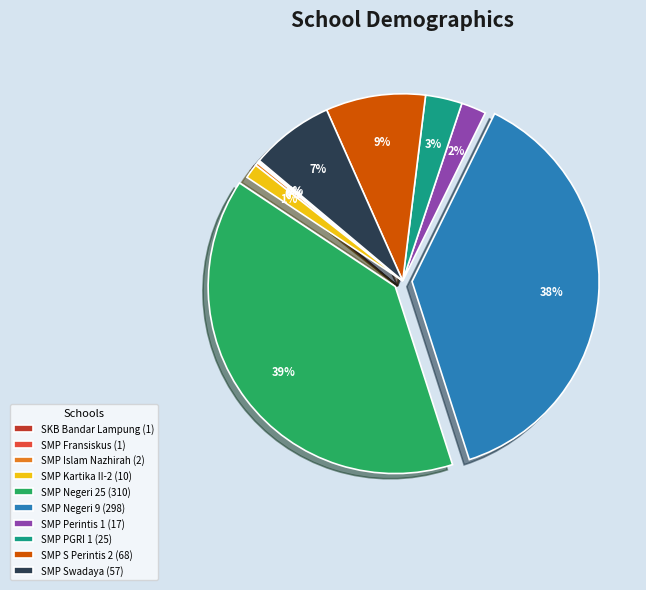

True or false: SMP Negeri 25 (310) accounts for 39% of the total.

True